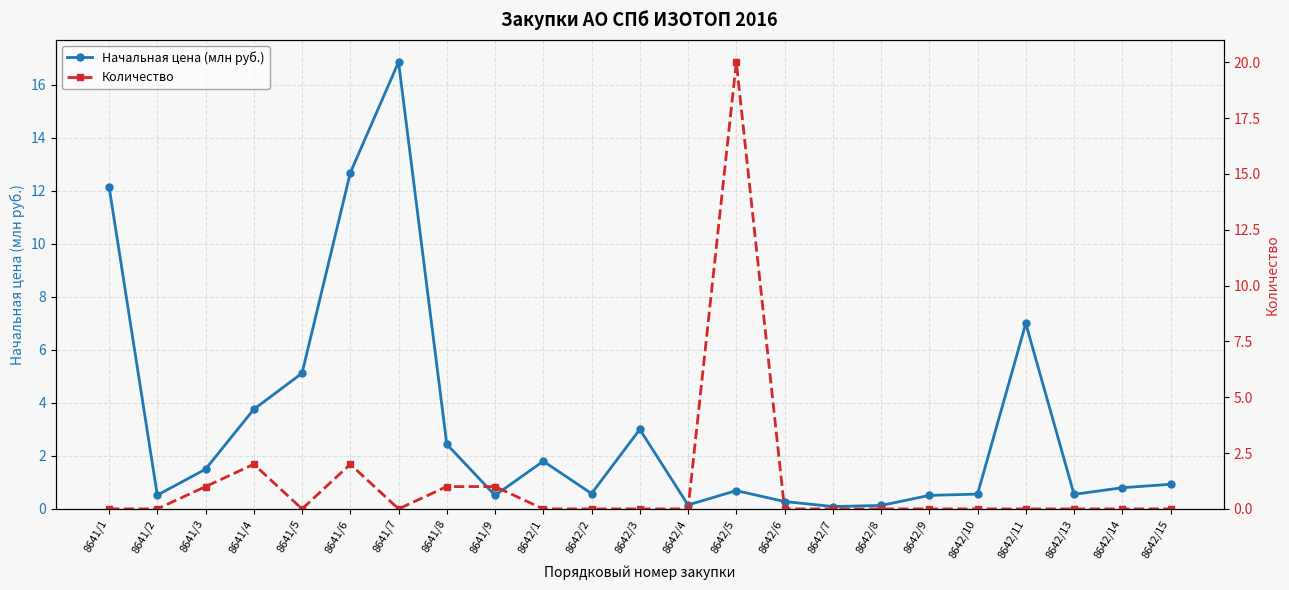

Which series changed the most between 8641/5 and 8642/11?

Начальная цена (млн руб.)